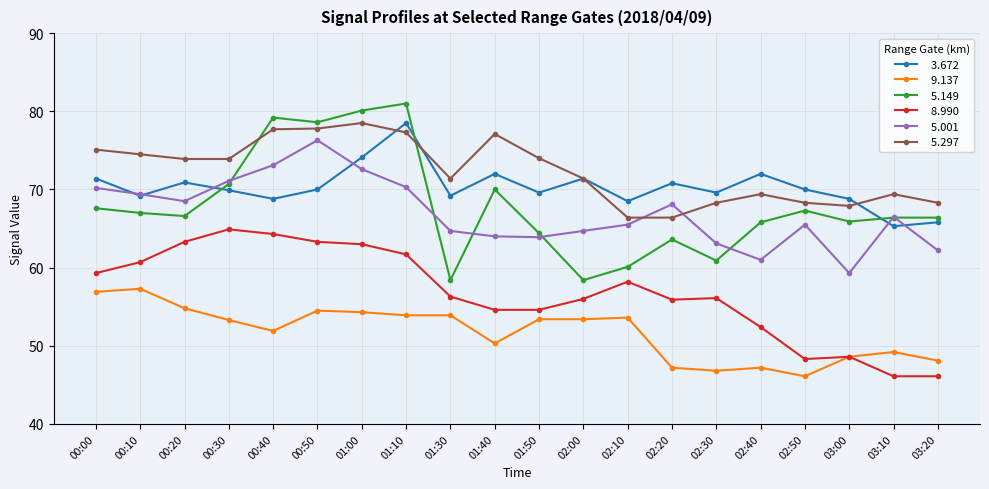

What is the label of the 20th point from the left?

03:20